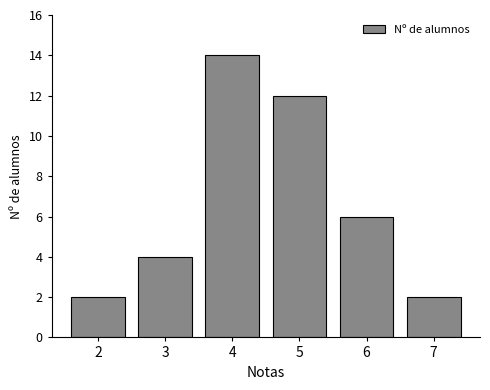

Reading left to right, extract all data points from this chart.

2	4	14	12	6	2